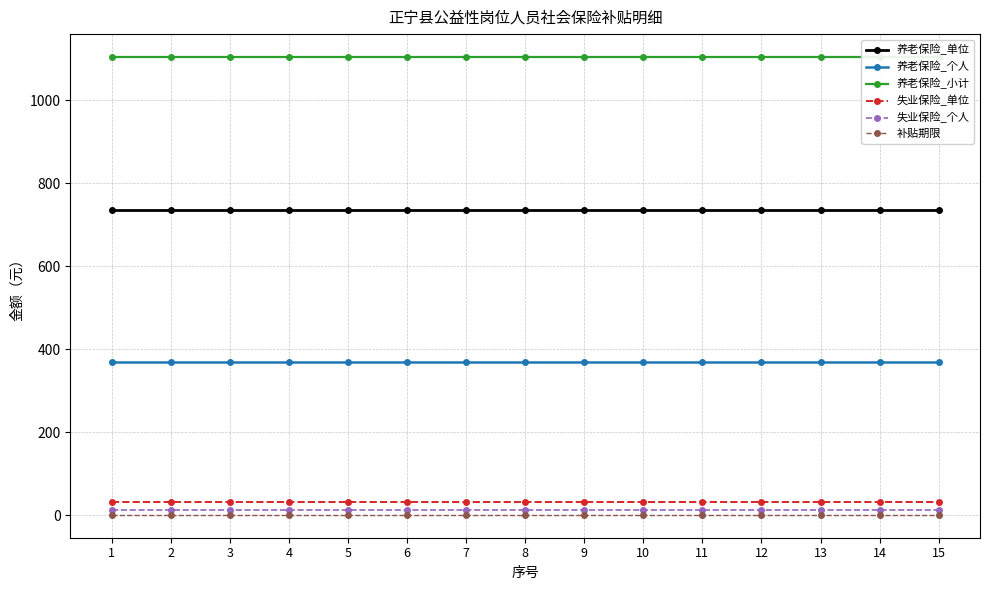

What are all the series names shown in the legend?

养老保险_单位, 养老保险_个人, 养老保险_小计, 失业保险_单位, 失业保险_个人, 补贴期限